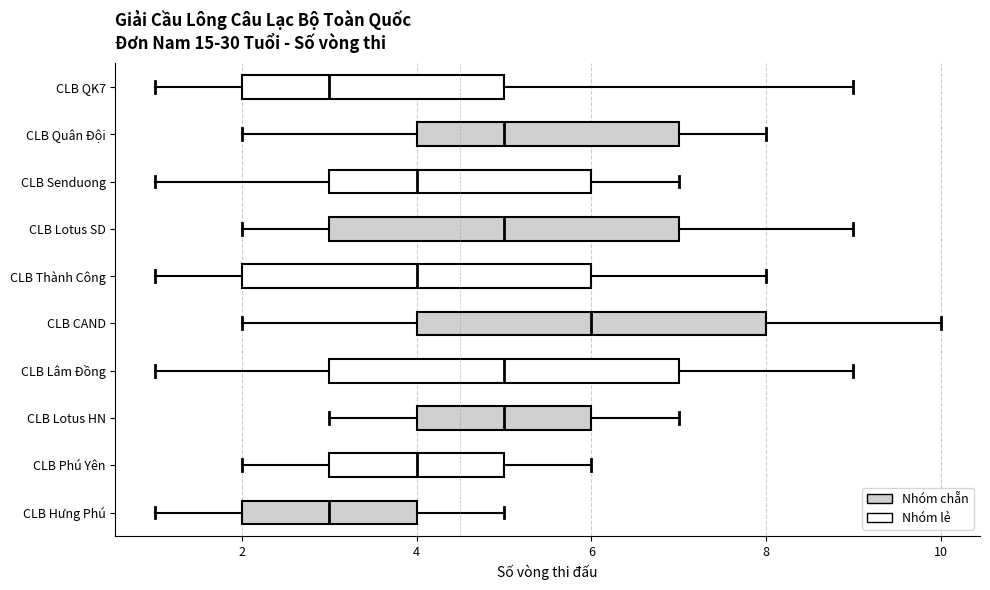

Which box's median line is the furthest to the right?

CLB CAND